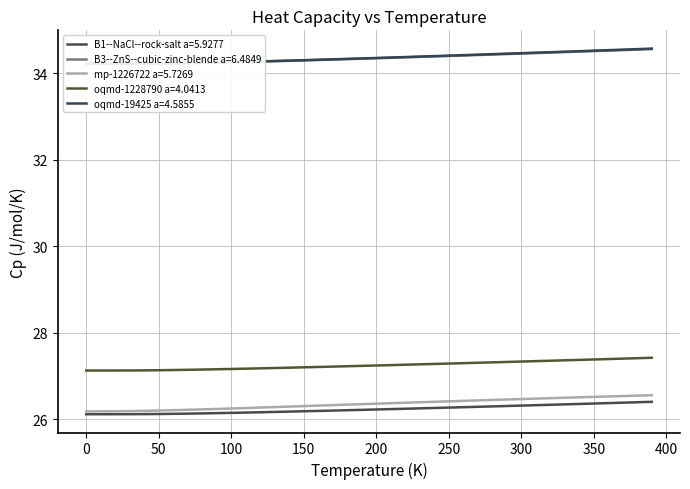

Is it true that oqmd-19425 a=4.5855 equals 18.1 at 210.0?

False